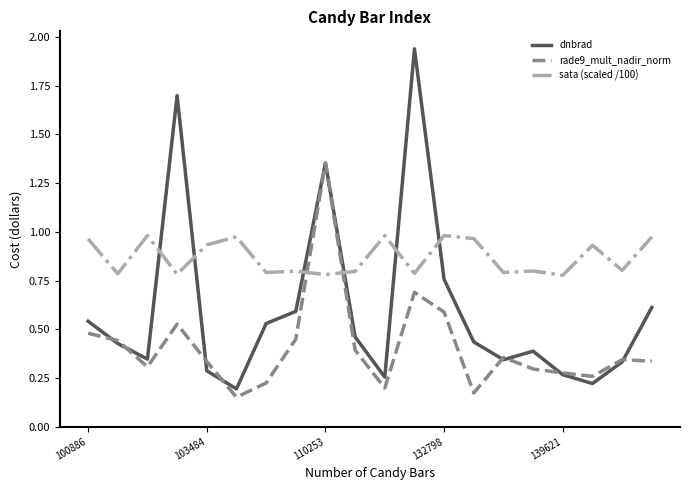

List the series in order of their overall mean, highest first.

sata (scaled /100), dnbrad, rade9_mult_nadir_norm